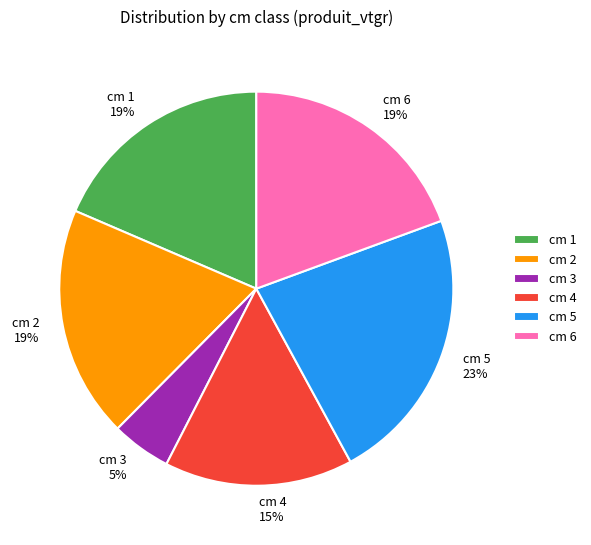

Count the number of slices in the pie.

6